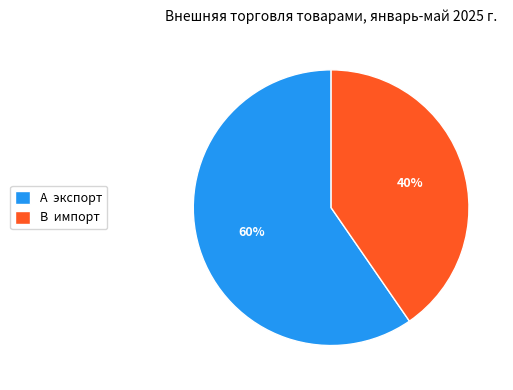

What is the largest slice in the pie chart?

A экспорт